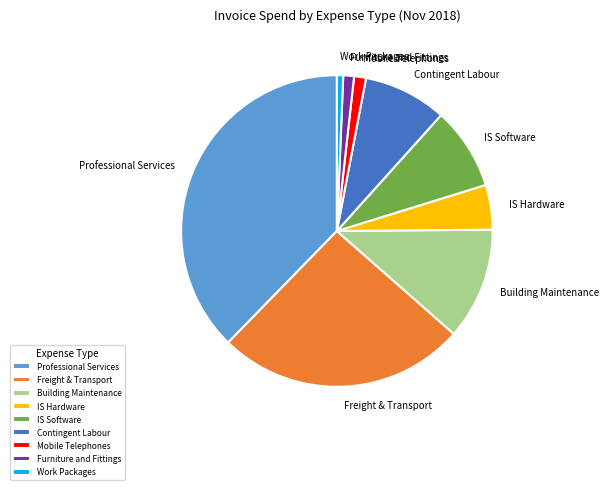

Is there a majority slice in this chart?

No